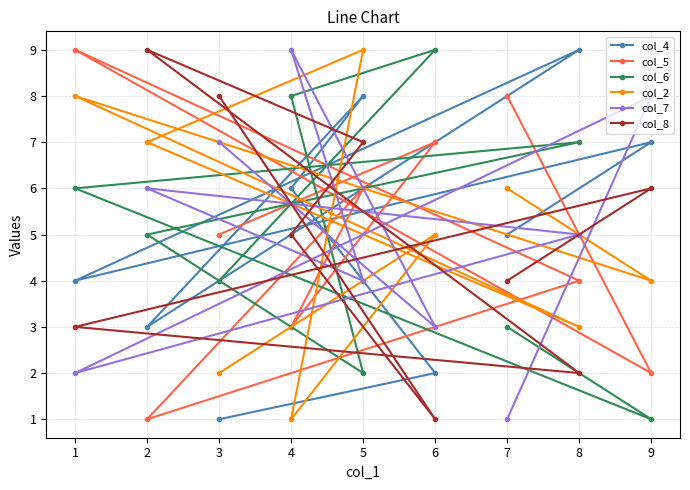

How many series are shown in this chart?

6